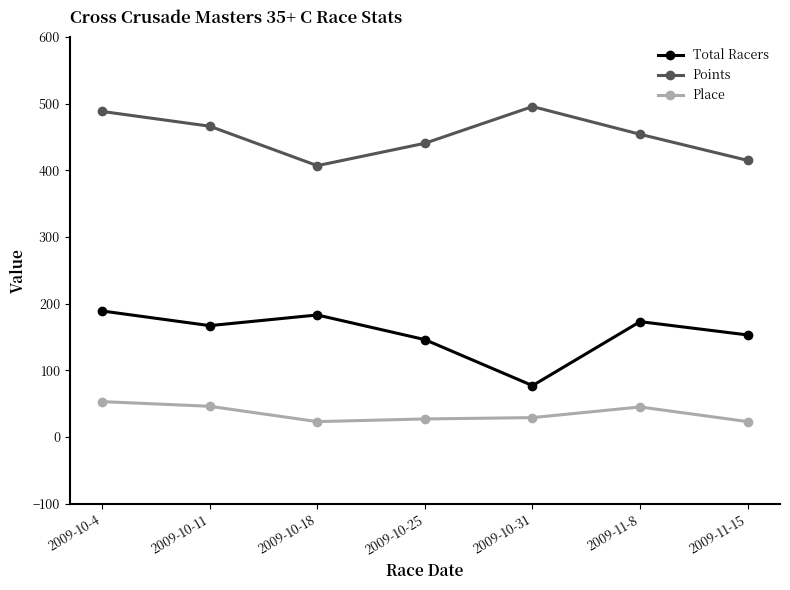

What is the total value across all series at 2009-11-15?

590.9